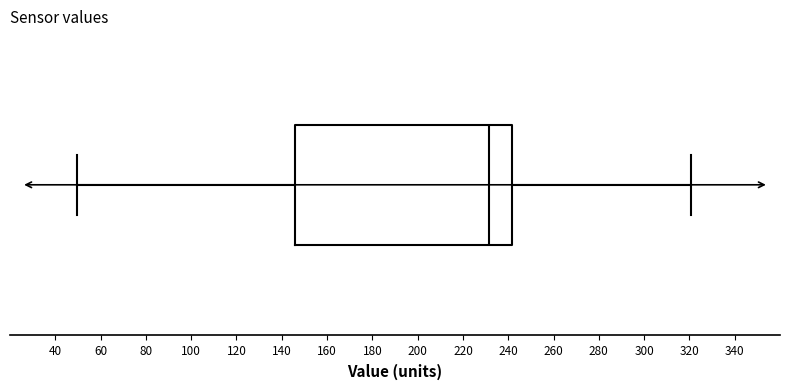

Where is the left edge of the box on the x-axis? The values are not printed on the chart, so give them approximately, as read against the axis.

146